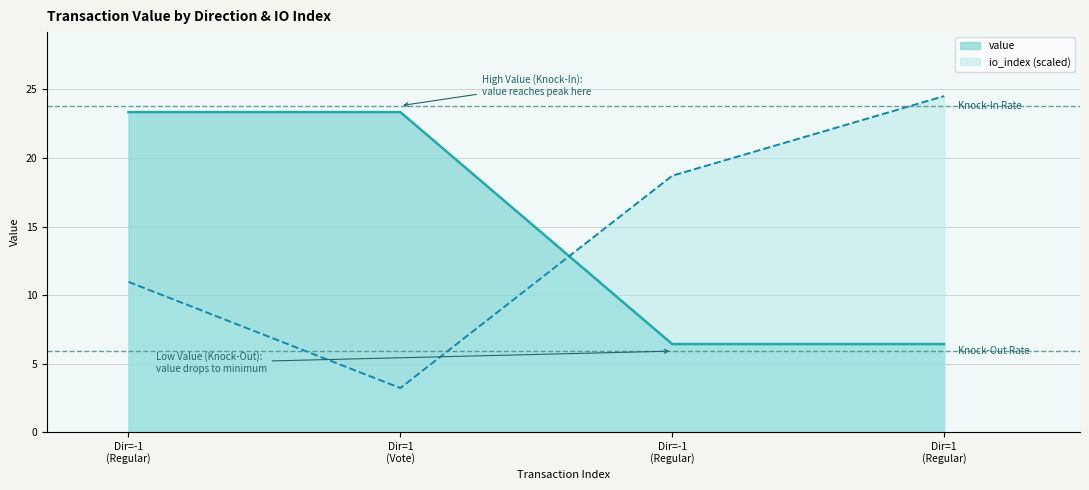

What is the greatest value displayed?

24.5